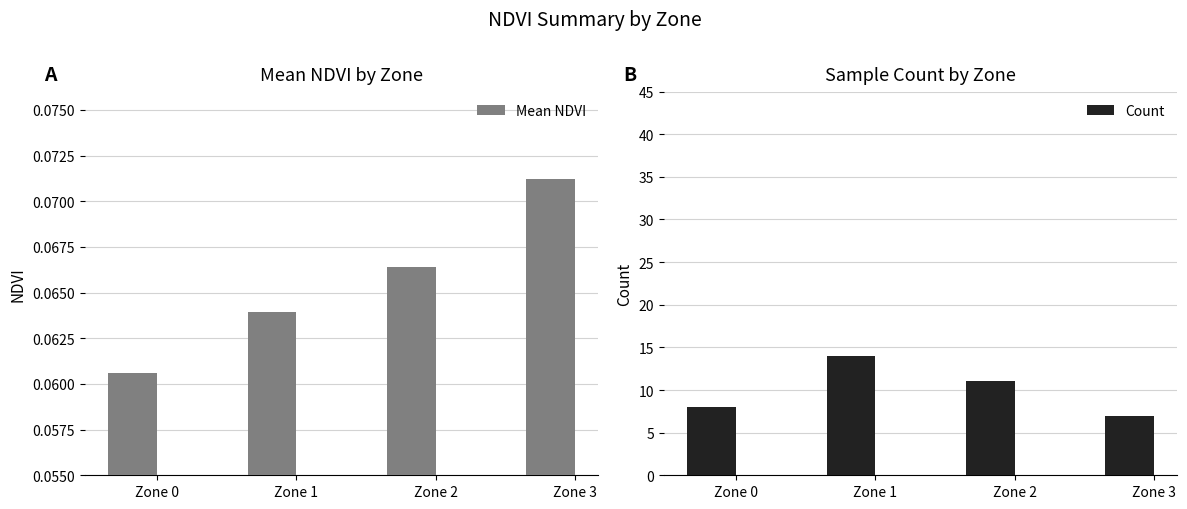

What is the value of the Mean NDVI bar at the 2nd from the left?

0.1